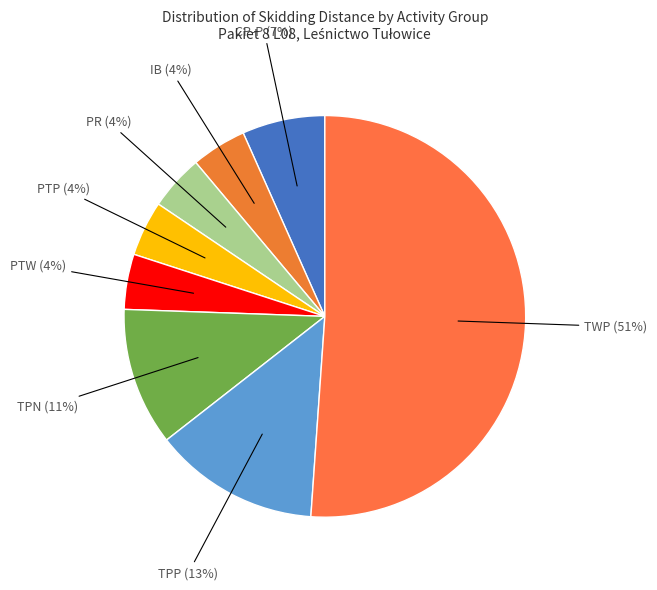

Count the number of slices in the pie.

8